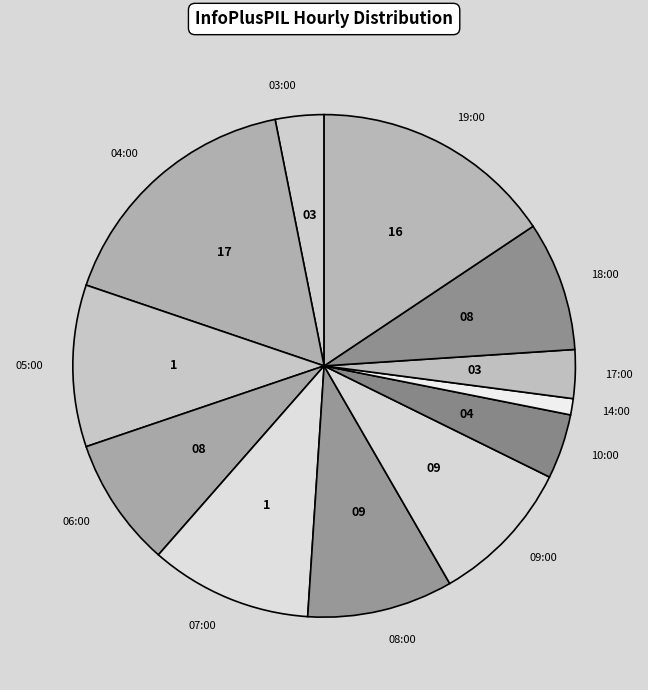

Which slice is the smallest?

14:00